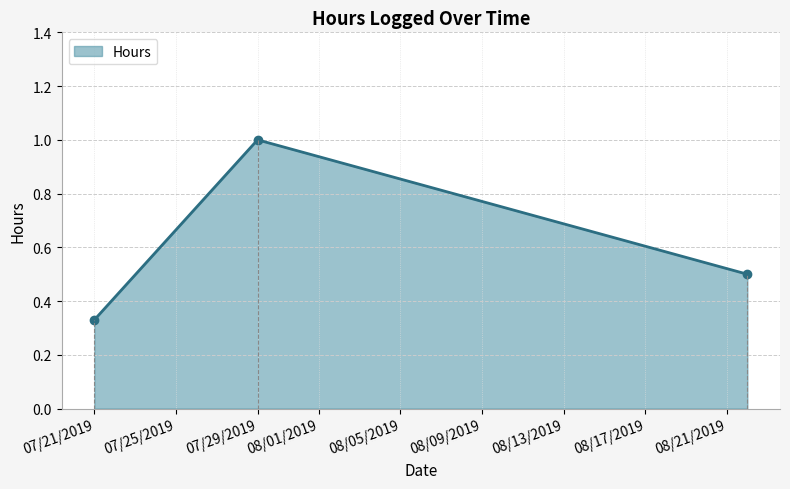

What is the greatest value displayed?

1.0